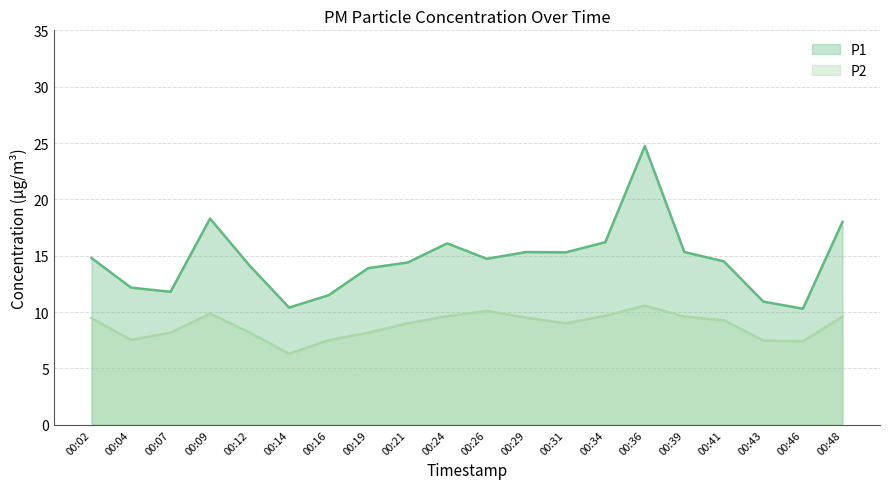

What is the total value across all series at 00:21?

23.4